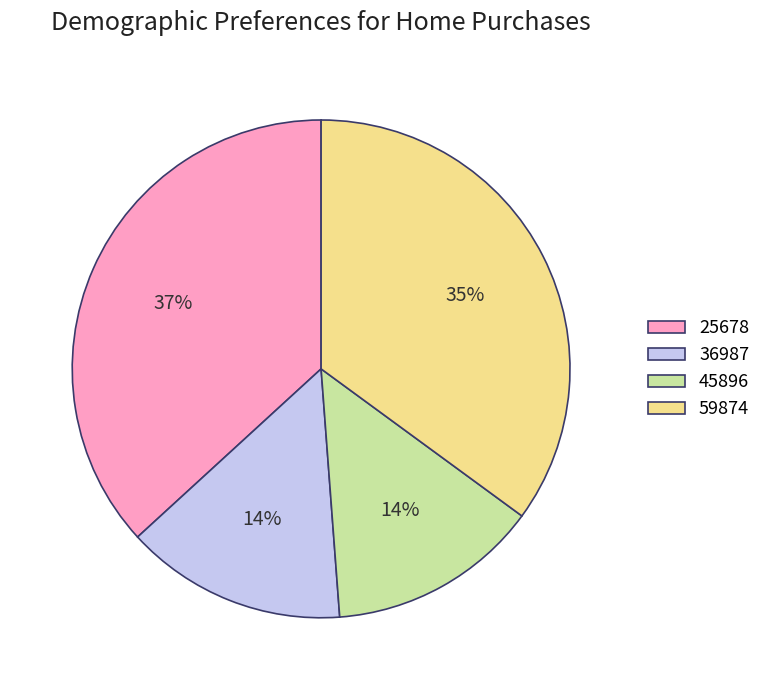

Which slice is the largest?

25678